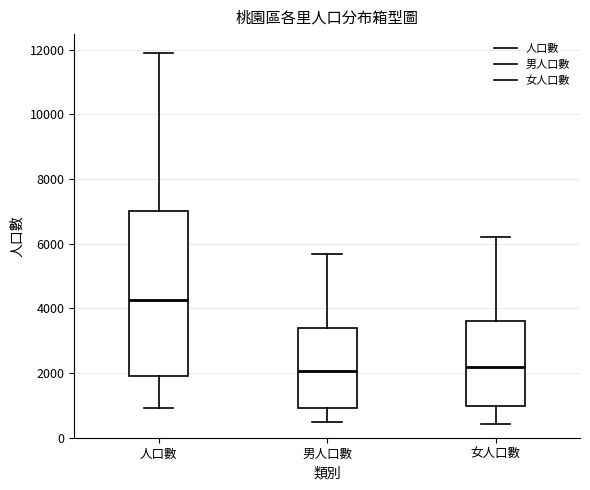

Reading left to right, transcribe this box plot: for each box, give where its median line is, the range the box spans, and where its two whiskers end, as read against the y-axis. The values are not printed on the chart, so give them approximately, as read against the axis.

人口數: median 4200, box 2000 to 7000, whiskers 1000 to 12000
男人口數: median 2000, box 1000 to 3400, whiskers 400 to 5600
女人口數: median 2200, box 1000 to 3600, whiskers 400 to 6200